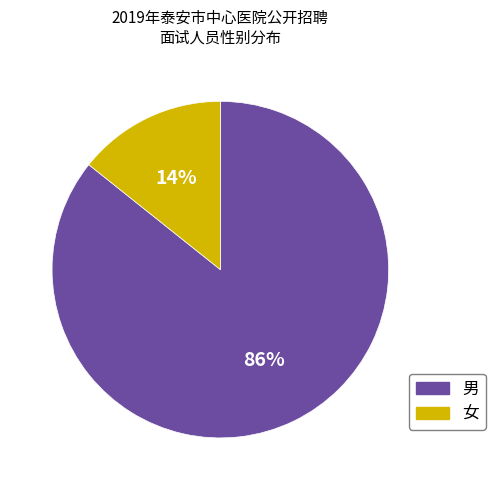

How many slices are in this pie chart?

2